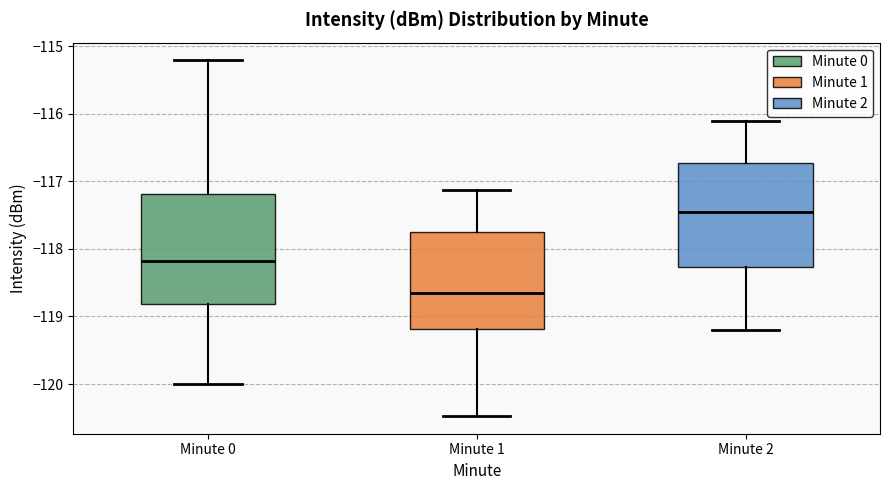

Reading left to right, transcribe this box plot: for each box, give where its median line is, the range the box spans, and where its two whiskers end, as read against the y-axis. The values are not printed on the chart, so give them approximately, as read against the axis.

Minute 0: median -118.2, box -118.8 to -117.2, whiskers -120.0 to -115.2
Minute 1: median -118.6, box -119.2 to -117.7, whiskers -120.5 to -117.1
Minute 2: median -117.4, box -118.3 to -116.7, whiskers -119.2 to -116.1